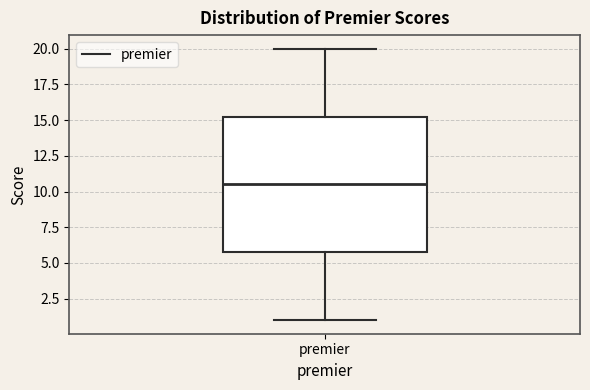

Read this box plot against the y-axis: the position of the median line, the range covered by the box, and the ends of both whiskers. The values are not printed on the chart, so give them approximately, as read against the axis.

median 10.5, box 6.0 to 15.5, whiskers 1.0 to 20.0